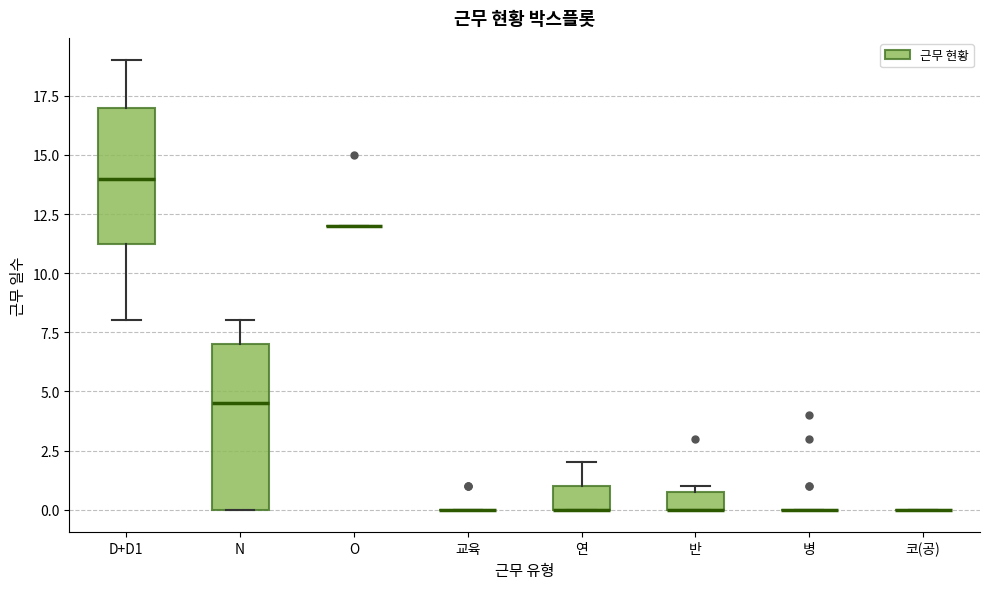

Comparing the boxes themselves (not the whiskers), which one is the tallest?

N